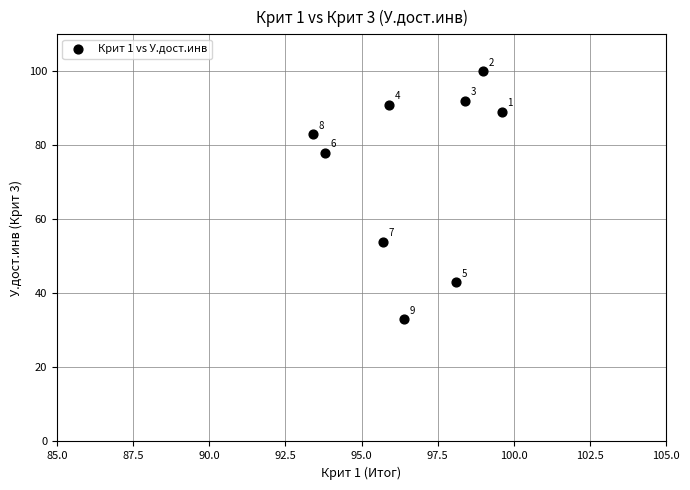

What is the range of Y values (max minus min)?

67